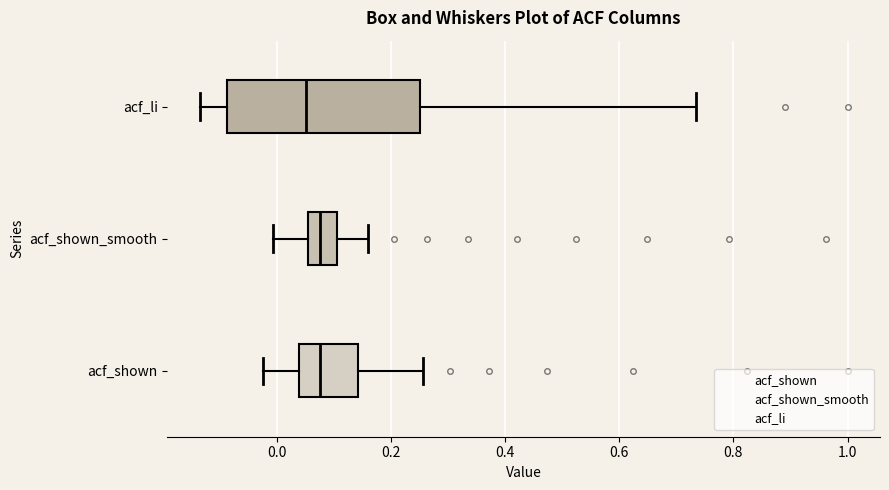

Comparing the boxes themselves (not the whiskers), which one is the widest?

acf_li